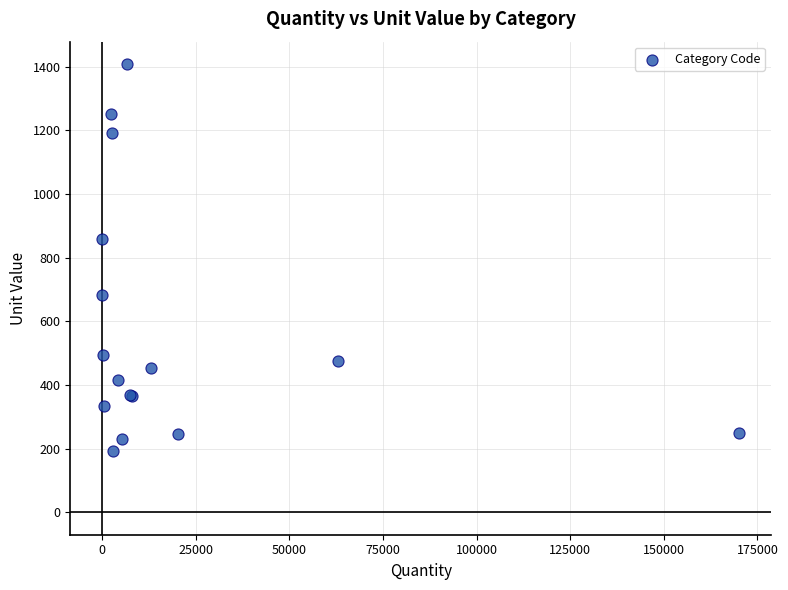

What Y value in the scatter plot is closest to 800?

859